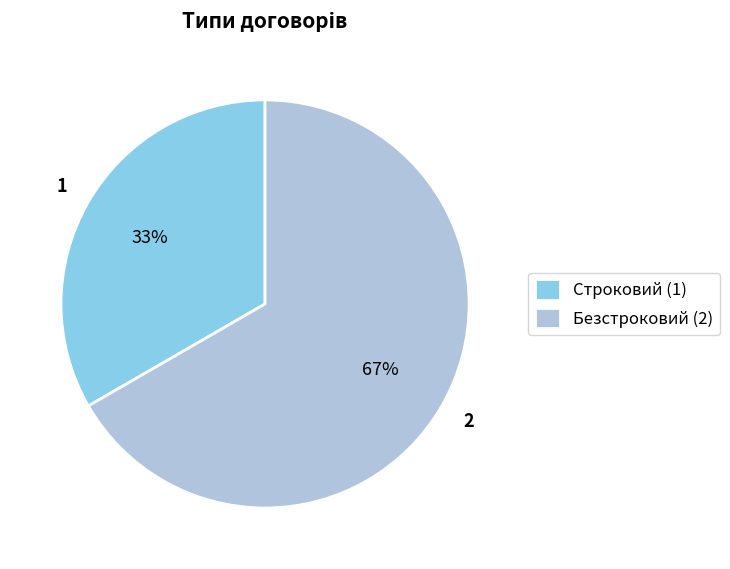

What is the ratio of the value at Строковий (1) to the value at Безстроковий (2)?

0.5